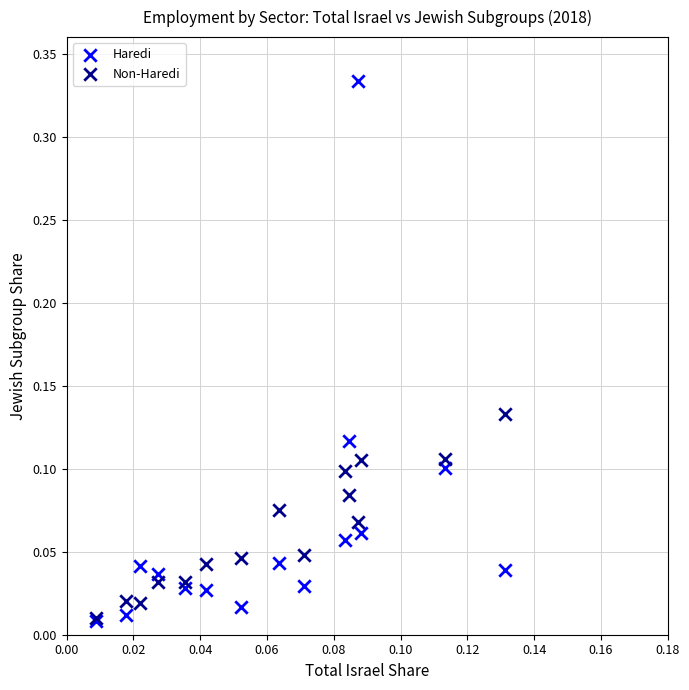

What are all the series names shown in the legend?

Haredi, Non-Haredi